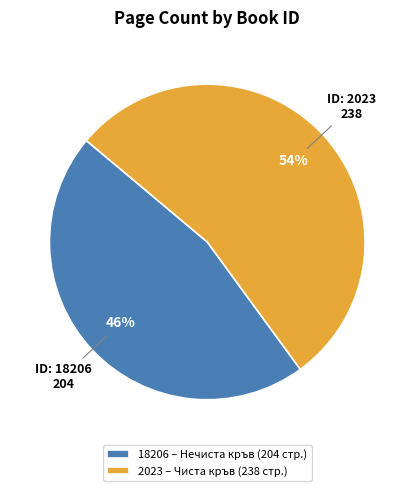

Rank the categories by value from lowest to highest.

18206, 2023